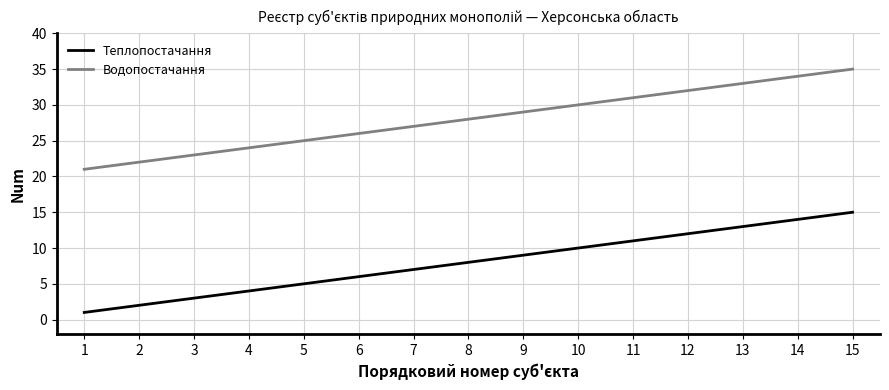

Is the value of Теплопостачання at 3 greater than the value of Водопостачання at 15?

No